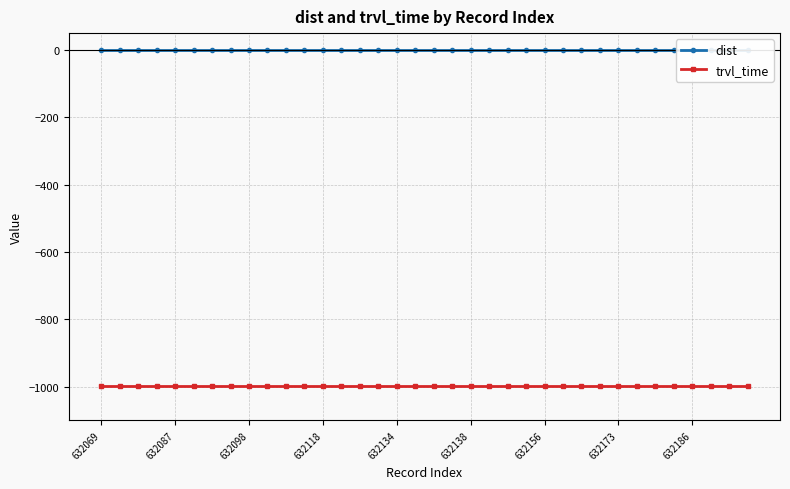

At how many categories does at least one series exceed -891?

36